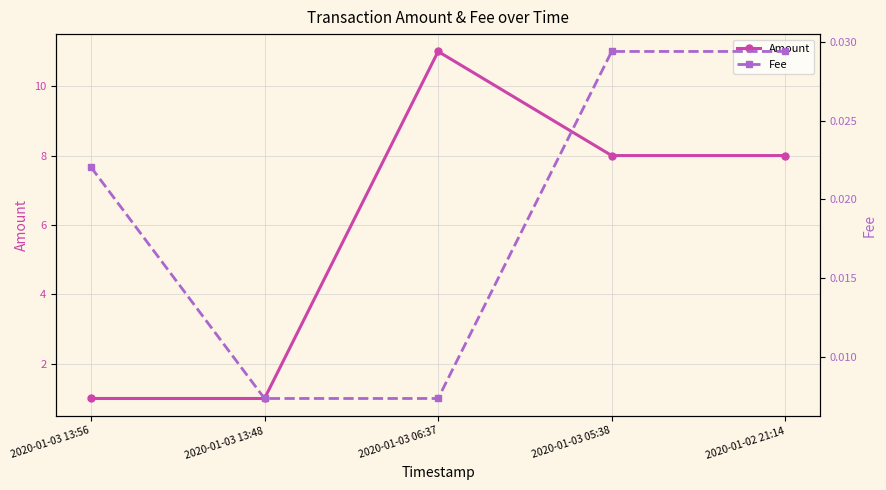

What is the value of the Amount point at the 5th from the left?

8